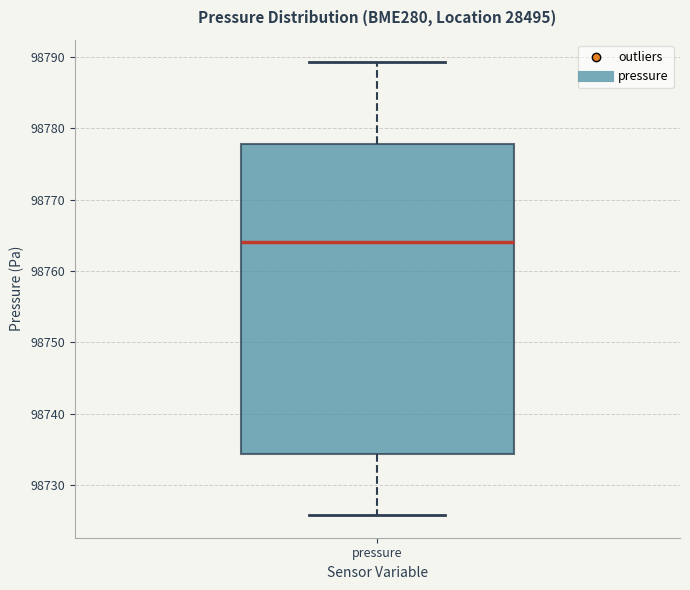

Transcribe this box plot: give where the median line is, the range the box spans, and where the two whiskers end, as read against the y-axis. The values are not printed on the chart, so give them approximately, as read against the axis.

median 98764, box 98734 to 98778, whiskers 98726 to 98789